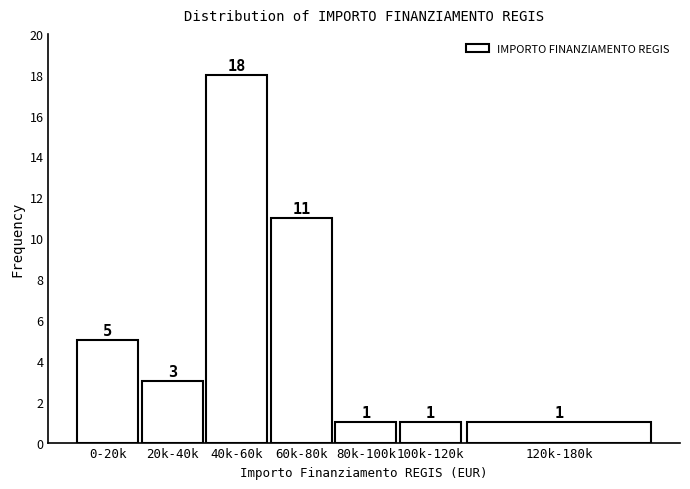

Reading left to right, list all the values displayed in this chart.

5	3	18	11	1	1	1